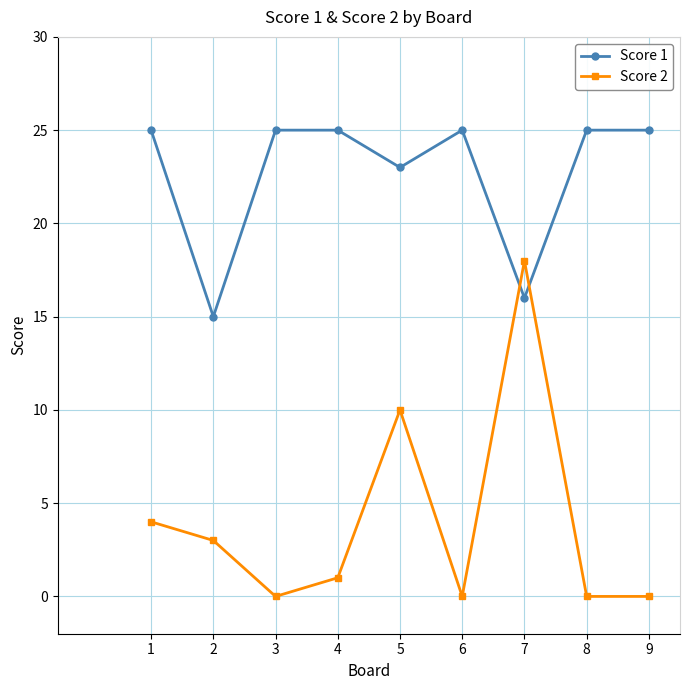

Does the chart have visible grid lines?

Yes